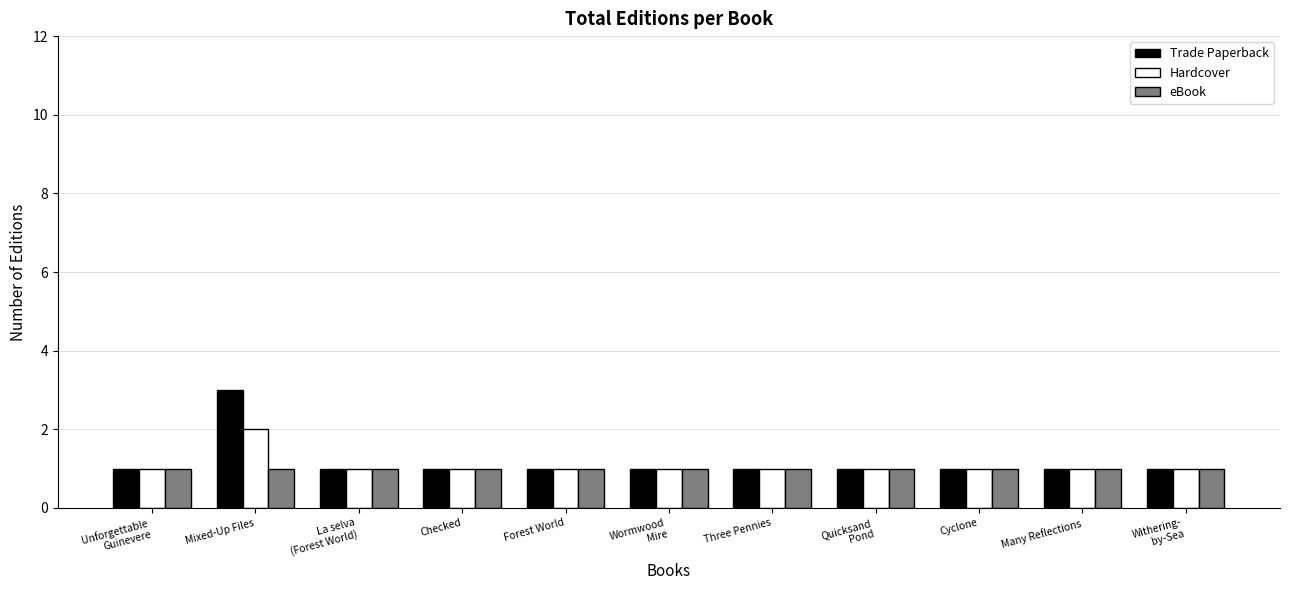

List the series in order of their peak value, highest first.

Trade Paperback, Hardcover, eBook